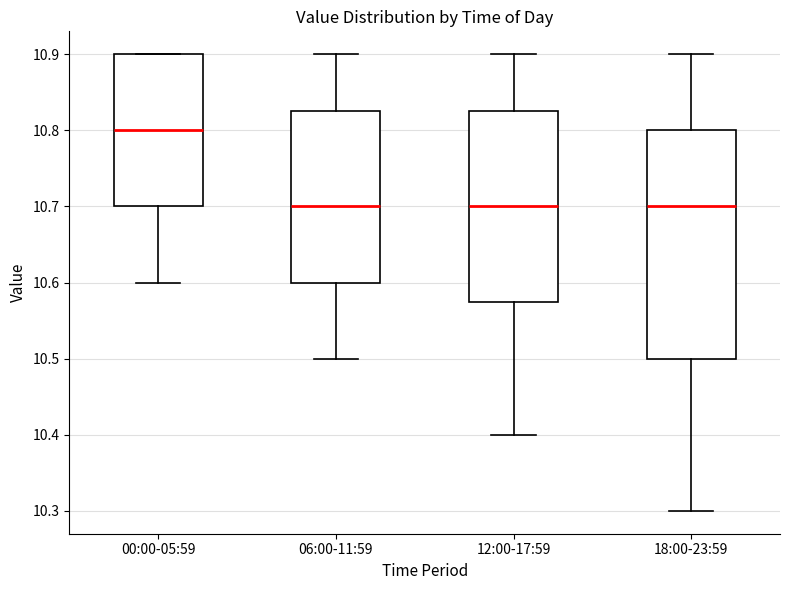

Where does the upper whisker of the box for 12:00-17:59 end on the y-axis? The values are not printed on the chart, so give them approximately, as read against the axis.

10.90